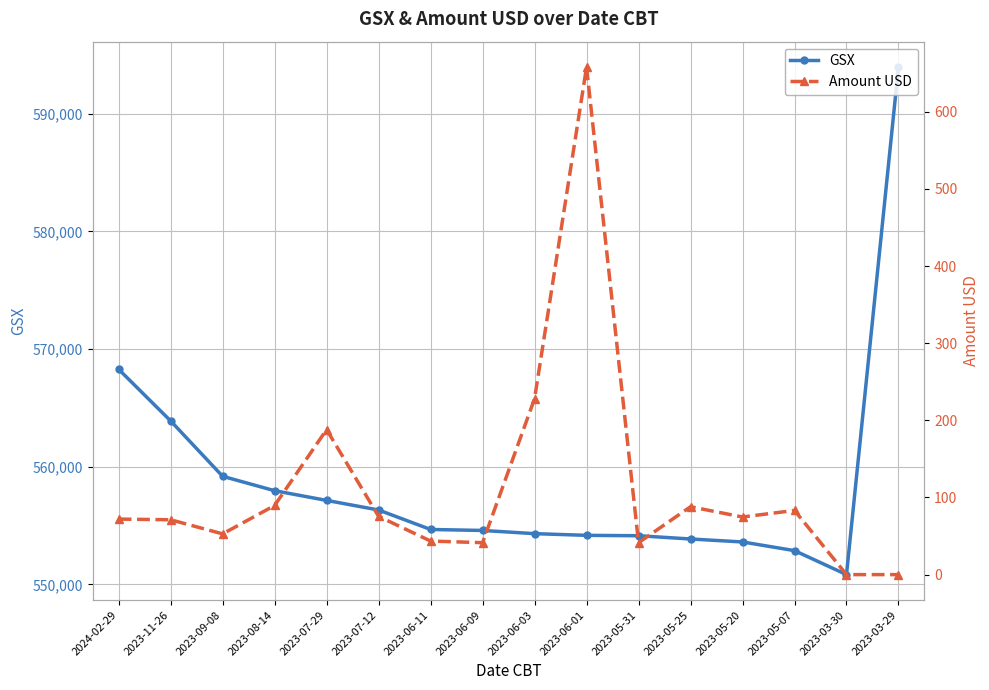

What is the value of the Amount USD point at the 4th from the left?

89.6